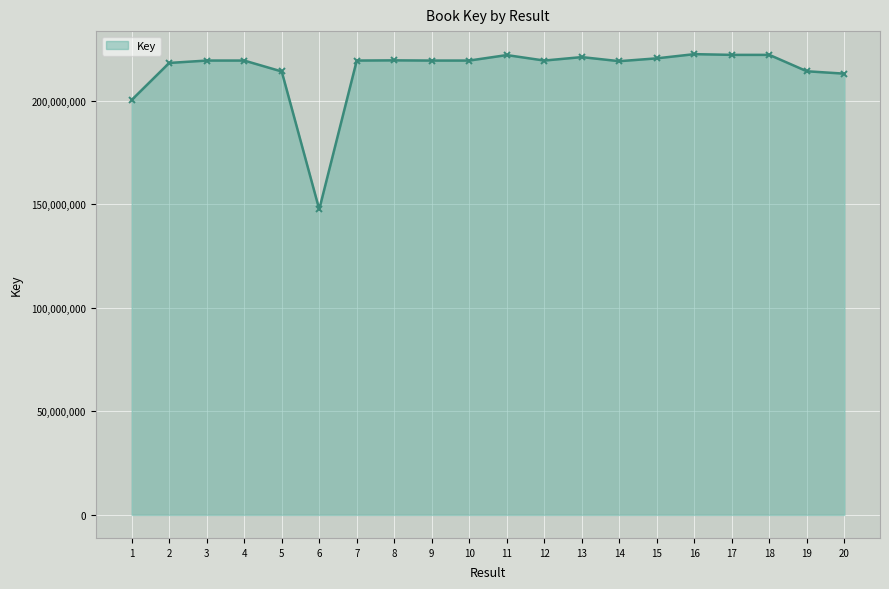

True or false: the data has more than 1 interior local peaks.

True